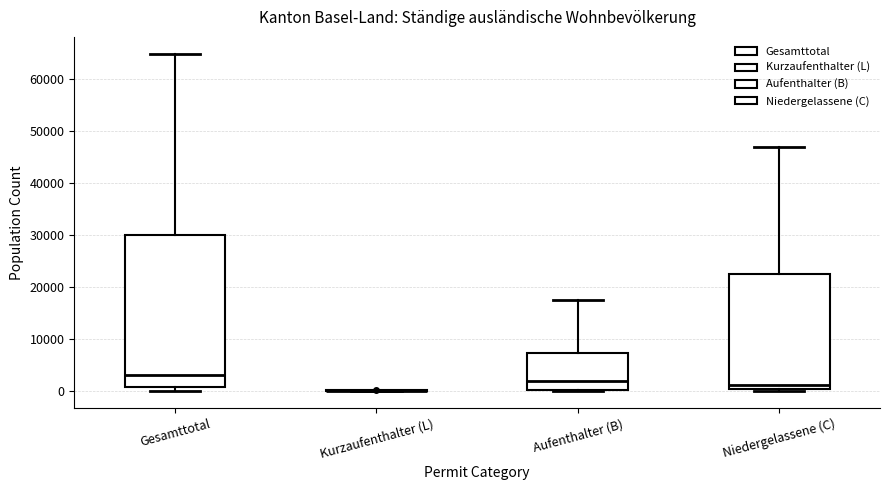

Which box is the tallest, from its lower edge to its upper edge?

Gesamttotal